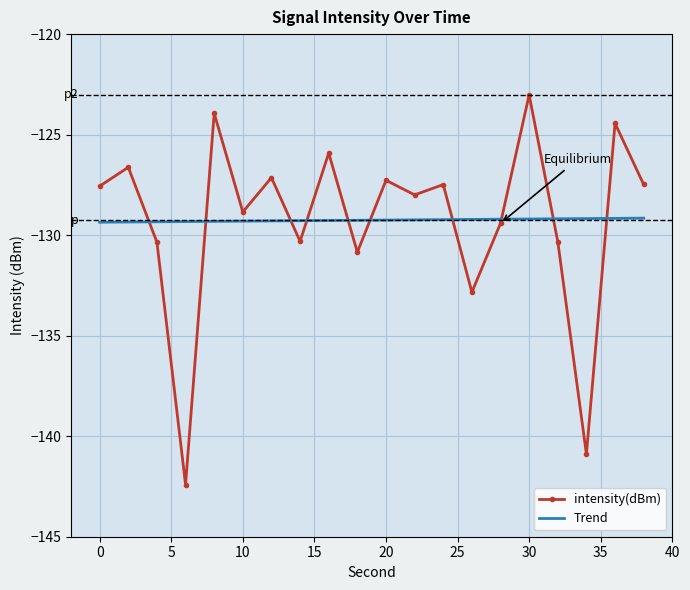

Which series has the widest spread of values?

intensity(dBm)